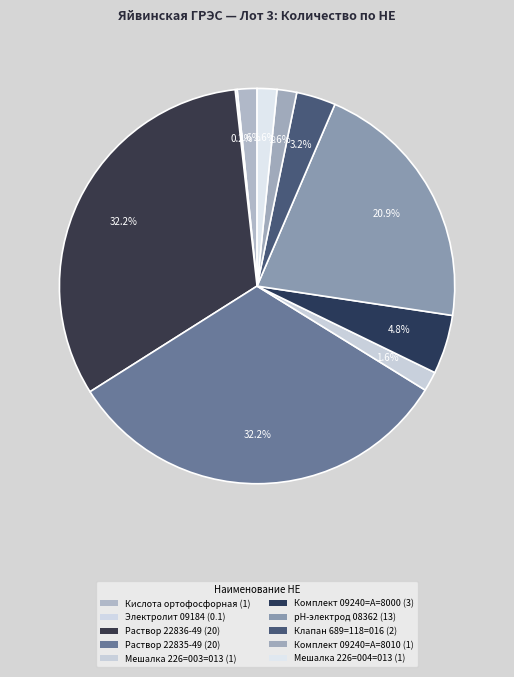

Count the number of slices in the pie.

10